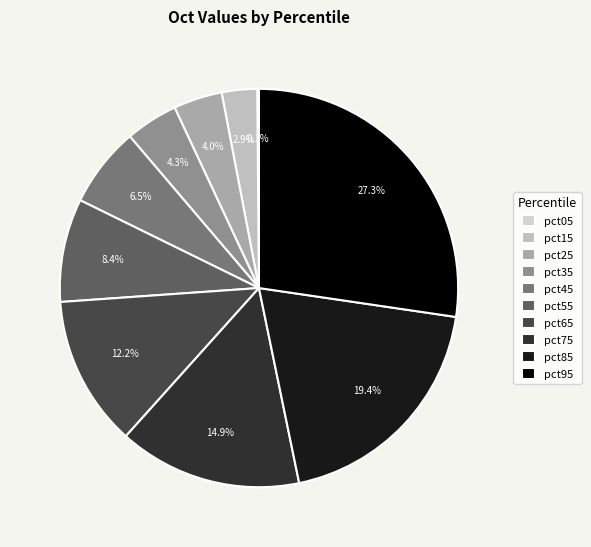

Combined, do pct05 and pct65 account for over 50%?

No